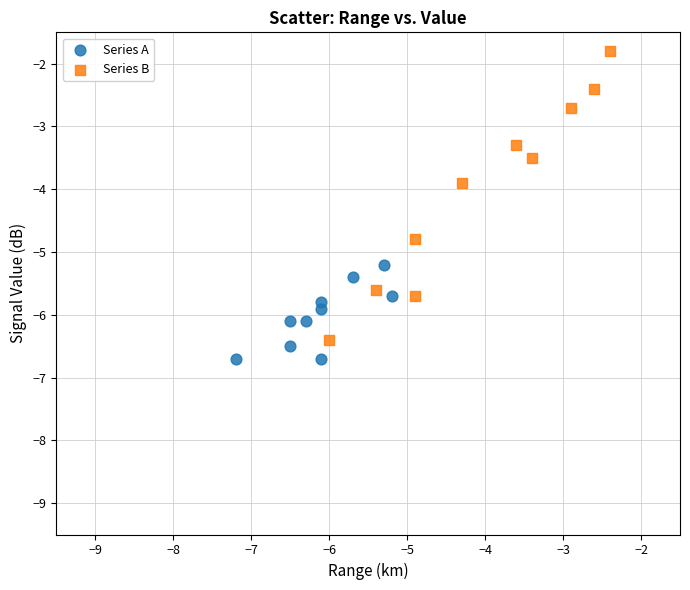

Which series has the largest Y range (max minus min)?

Series B